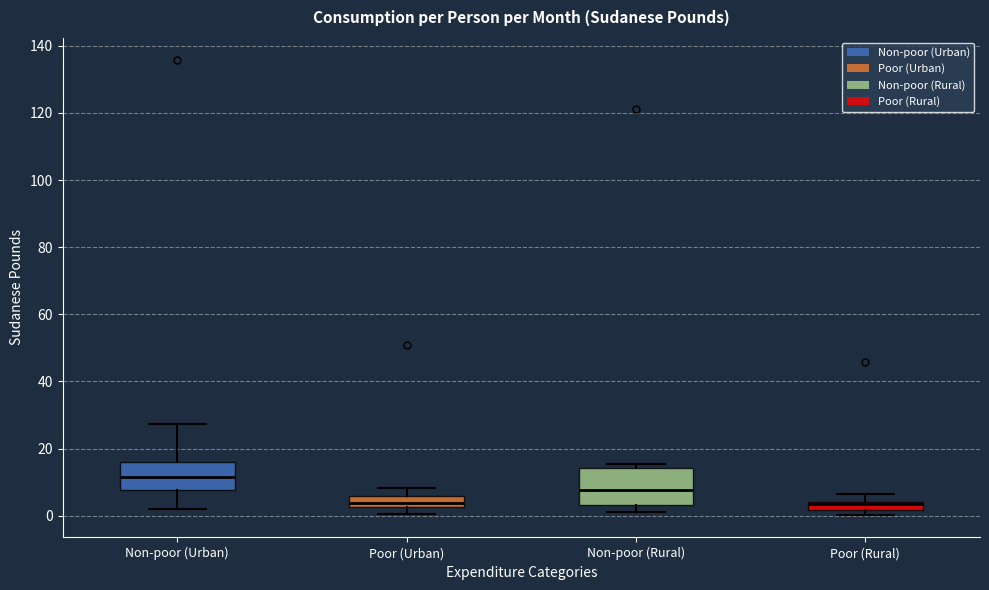

Comparing the boxes themselves (not the whiskers), which one is the tallest?

Non-poor (Rural)